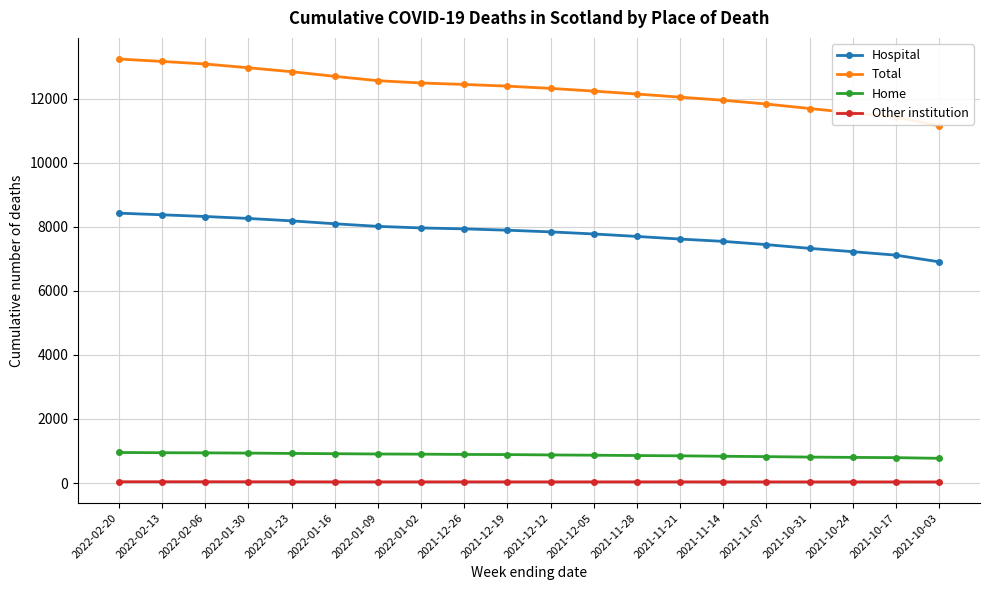

What is the difference between the Hospital values at 2021-10-17 and 2021-11-28?

584